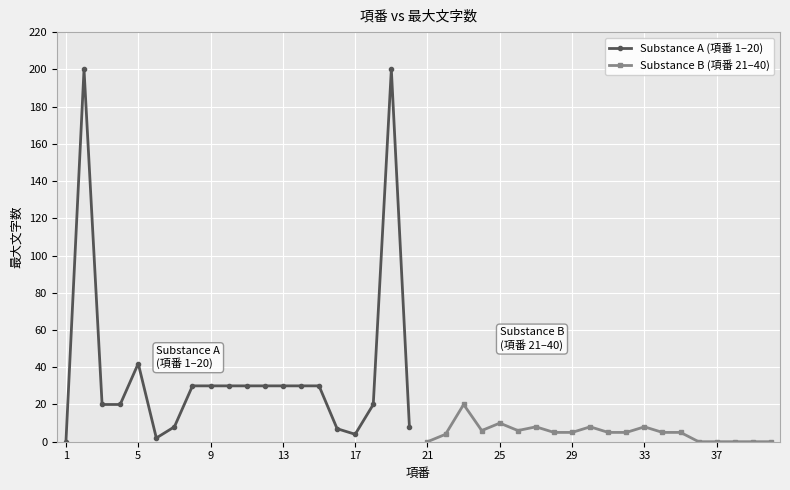

How many values in Substance B (項番 21–40) are above zero?

14